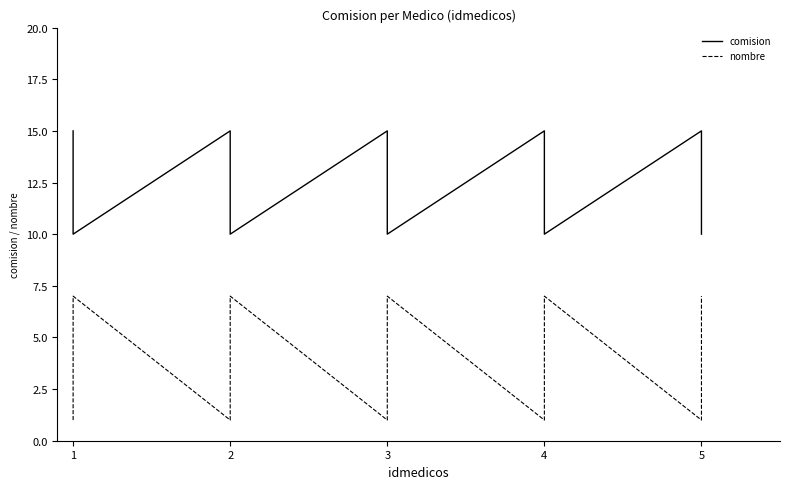

True or false: nombre and comision cross at least once.

False